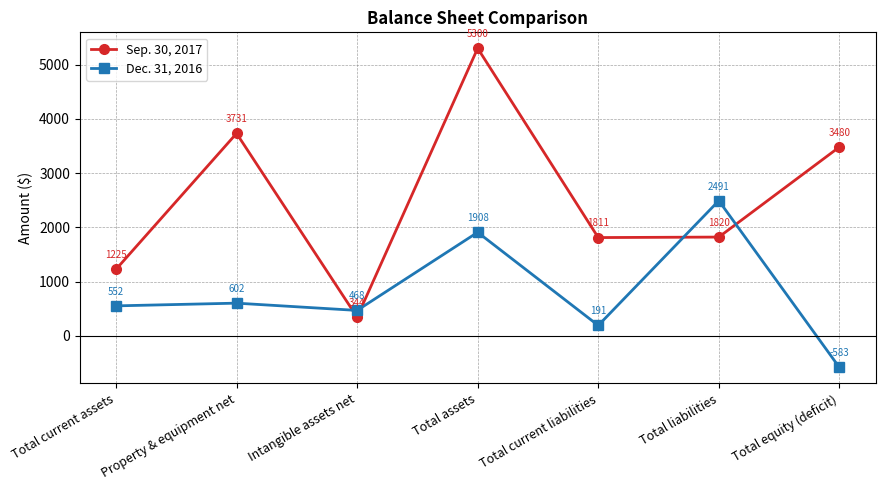

What is the smallest value displayed?

-583